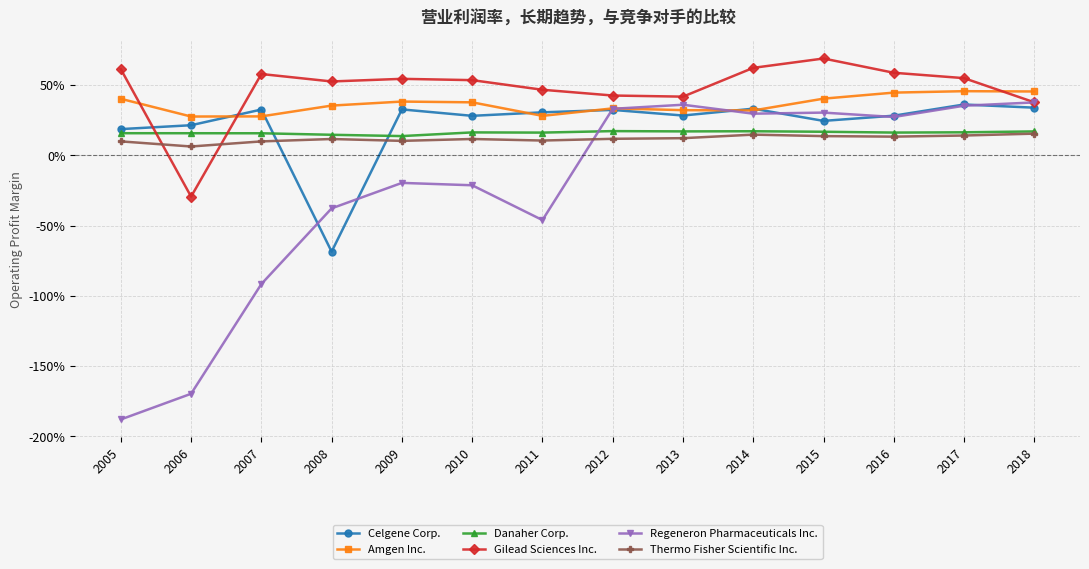

Rank the series at 2008 from highest to lowest value.

Gilead Sciences Inc., Amgen Inc., Danaher Corp., Thermo Fisher Scientific Inc., Regeneron Pharmaceuticals Inc., Celgene Corp.